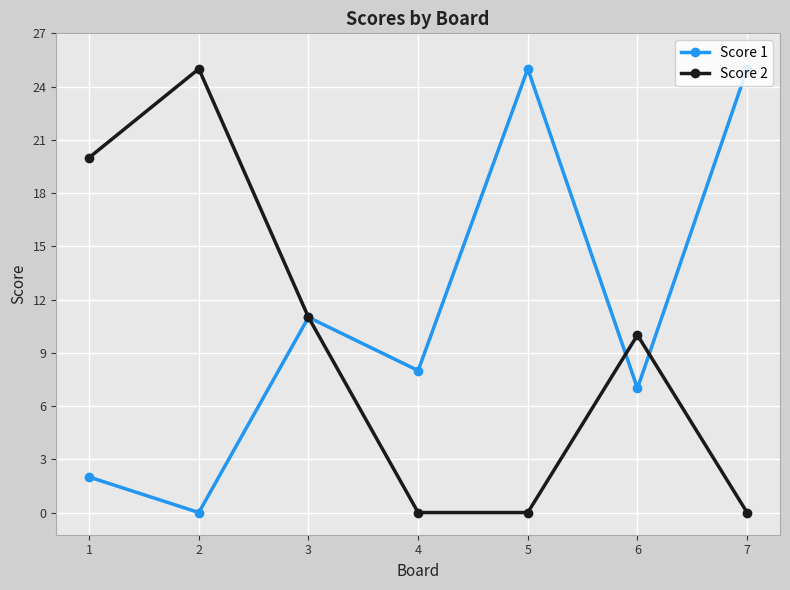

At 7, list the series in order from smallest to largest.

Score 2, Score 1